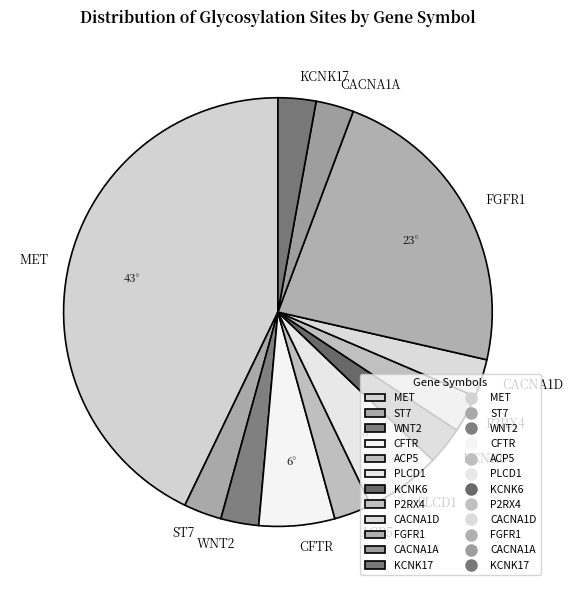

Is there any slice that represents more than half of the pie?

No